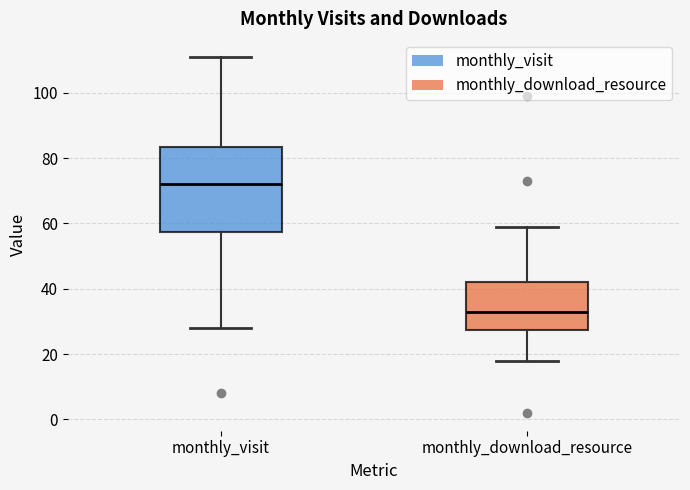

Which box has the highest median line?

monthly_visit